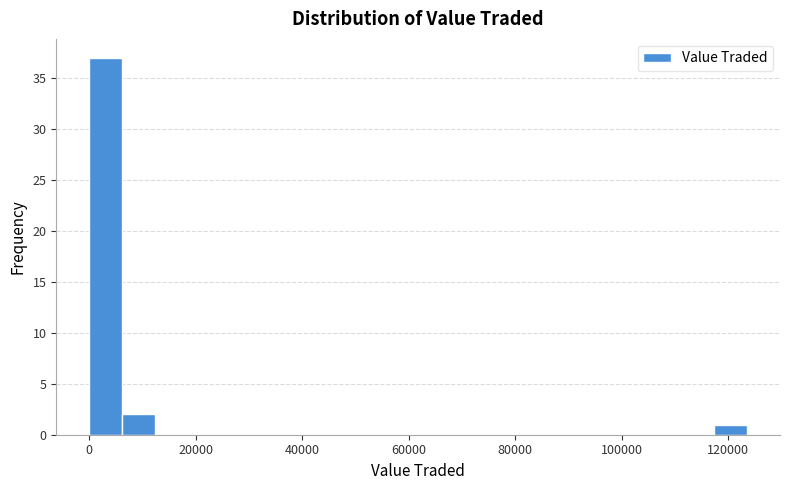

Read against the x-axis, roughly where is the centre of the tallest bar?

4000